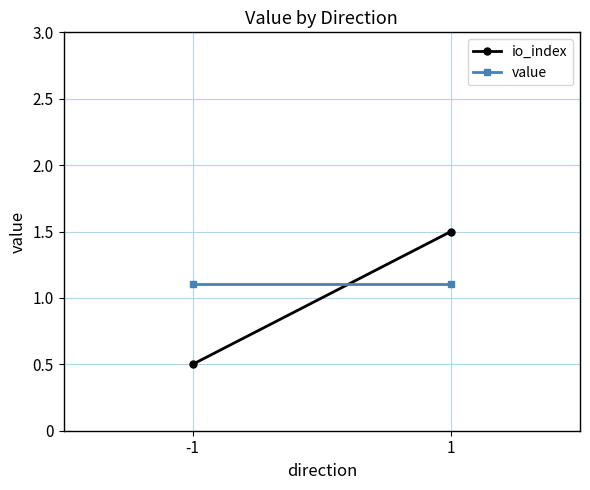

List the labels in order of io_index value, largest first.

1, -1